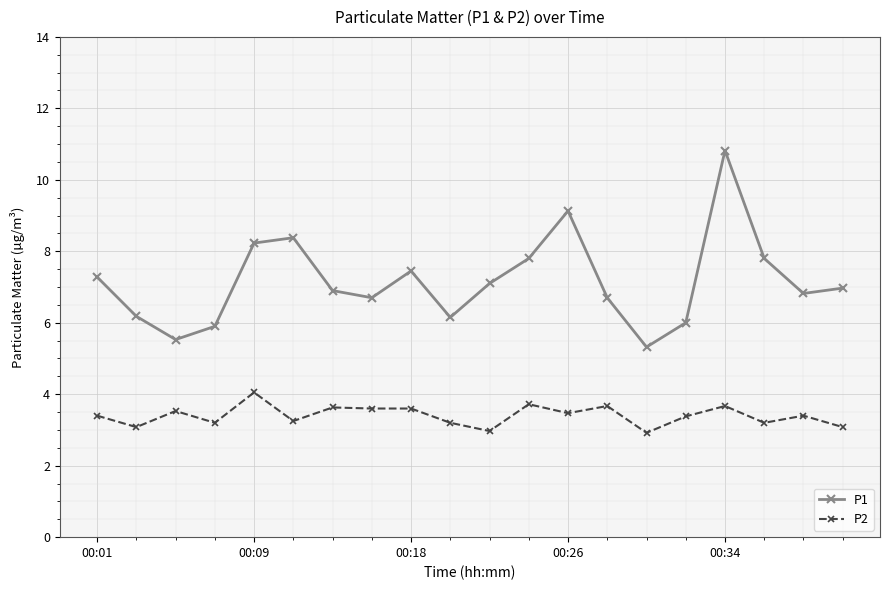

Which series has the widest spread of values?

P1